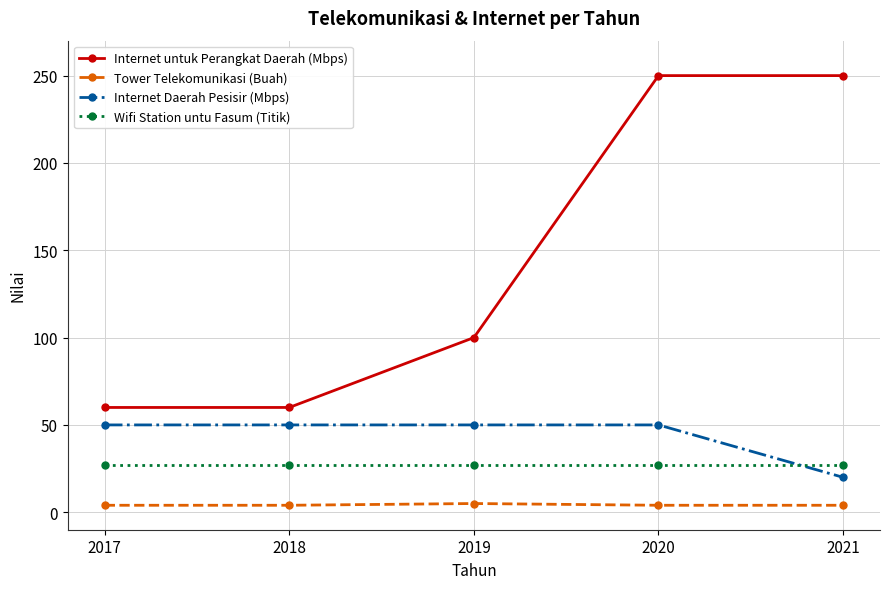

How many lines are shown in the chart?

4